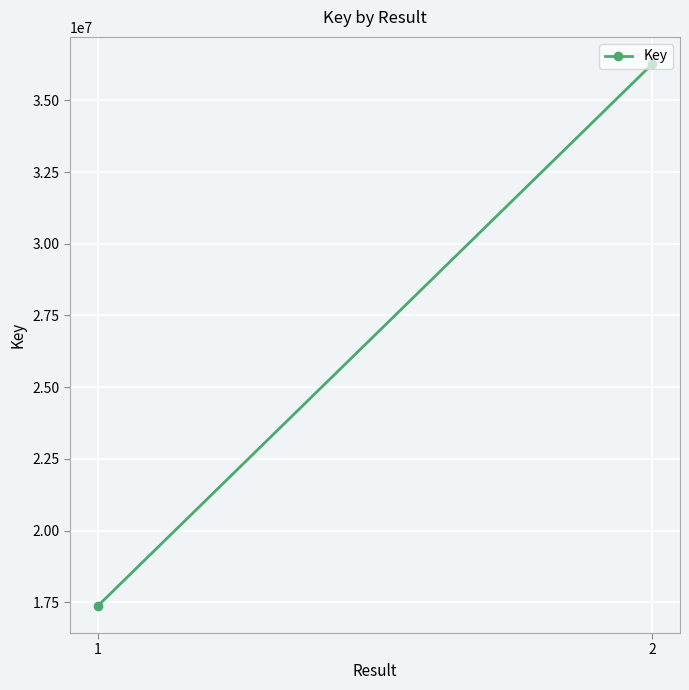

Which category has the lowest value across all series?

1